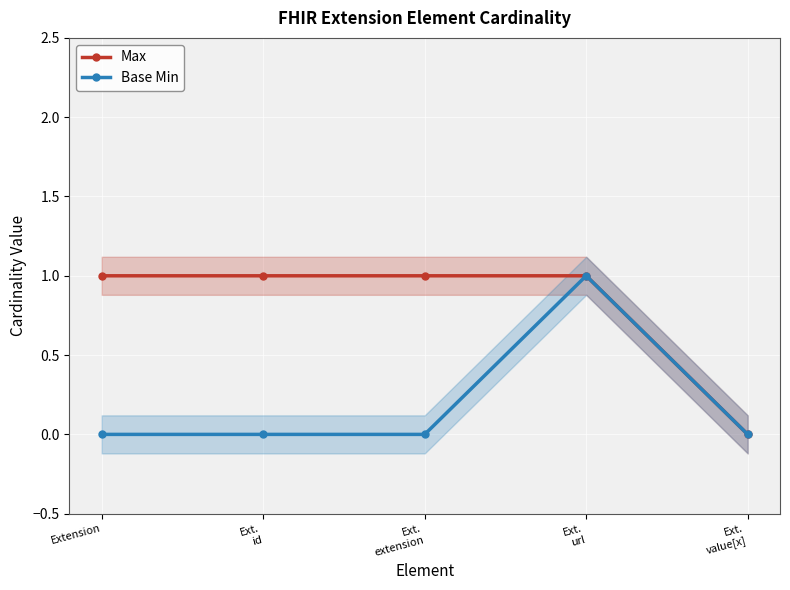

Which category has the highest value across all series?

Extension